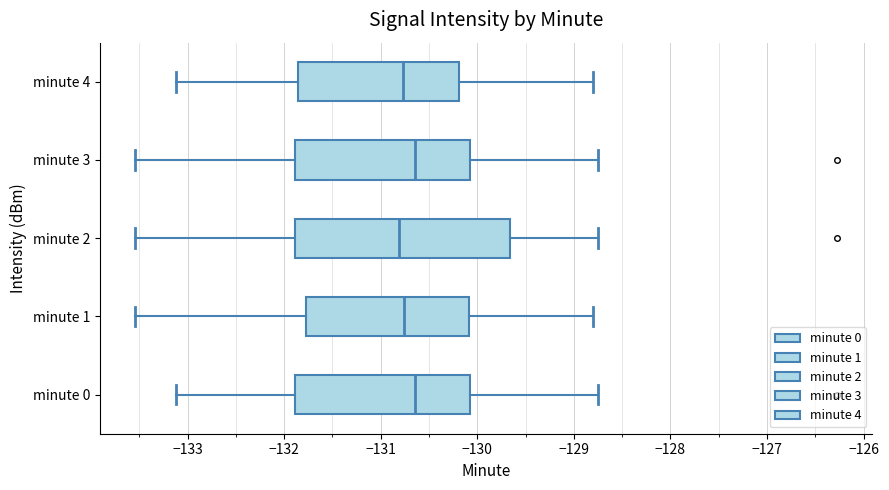

Where does the left whisker of the box for minute 0 end on the x-axis? The values are not printed on the chart, so give them approximately, as read against the axis.

-133.1